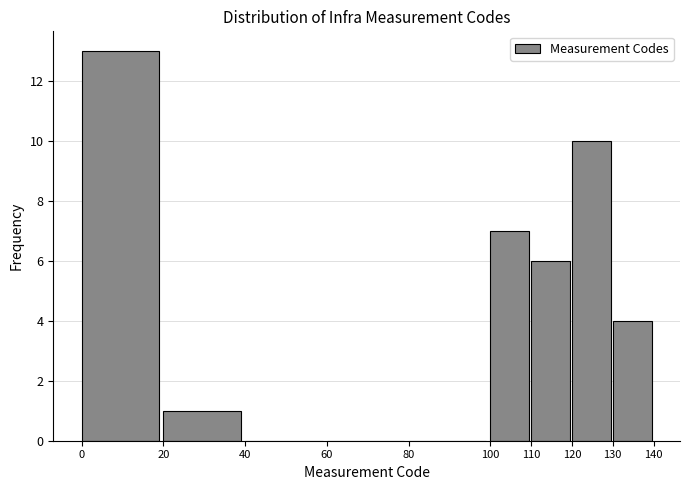

Over which range of the x-axis is the bar tallest?

0 to 20